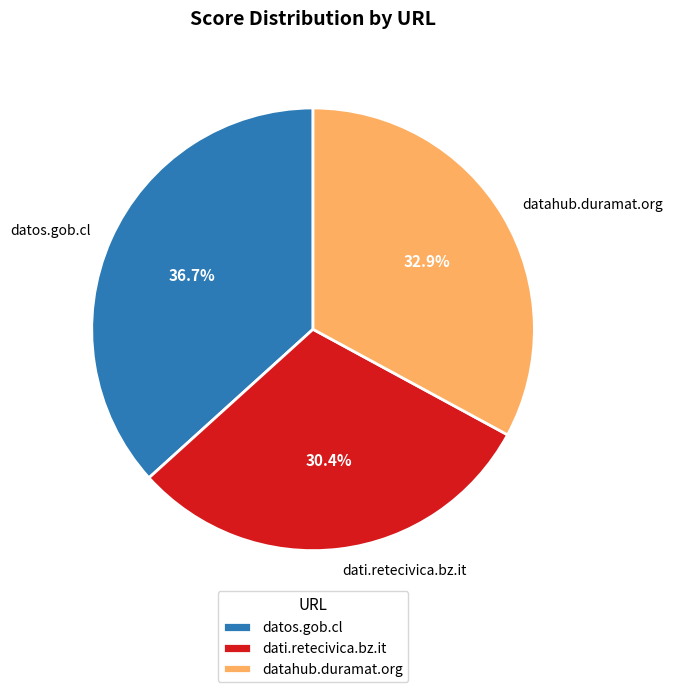

How many segments does this pie chart have?

3